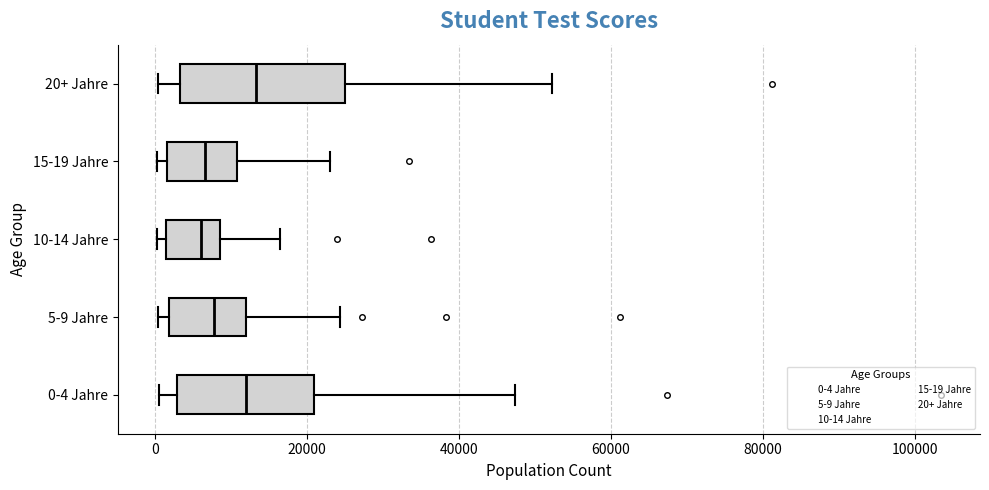

Reading bottom to top, transcribe this box plot: for each box, give where its median line is, the range the box spans, and where its two whiskers end, as read against the x-axis. The values are not printed on the chart, so give them approximately, as read against the axis.

0-4 Jahre: median 12000, box 2000 to 20000, whiskers 0 to 48000
5-9 Jahre: median 8000, box 2000 to 12000, whiskers 0 to 24000
10-14 Jahre: median 6000, box 2000 to 8000, whiskers 0 to 16000
15-19 Jahre: median 6000, box 2000 to 10000, whiskers 0 to 24000
20+ Jahre: median 14000, box 4000 to 26000, whiskers 0 to 52000